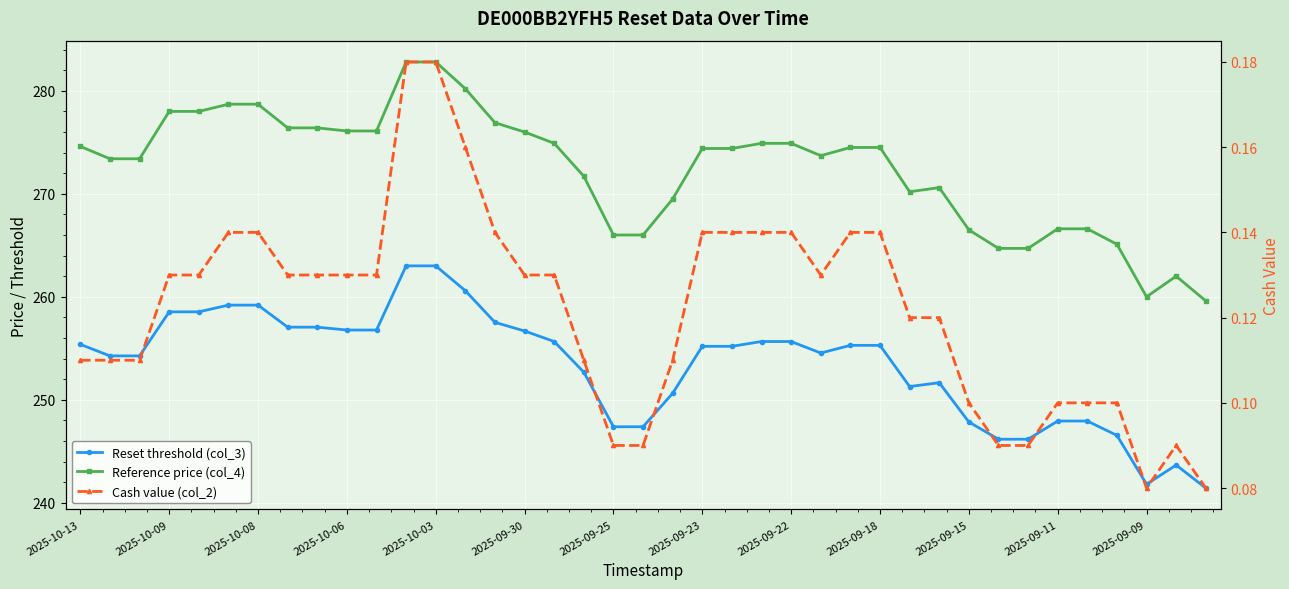

Reading left to right, list all the values displayed in this chart.

Reset threshold (col_3): 255.4	254.3	254.3	258.5	258.5	259.2	259.2	257.1	257.1	256.8	256.8	263.0	263.0	260.6	257.5	256.7	255.7	252.7	247.4	247.4	250.6	255.2	255.2	255.7	255.7	254.5	255.3	255.3	251.3	251.7	247.8	246.2	246.2	247.9	247.9	246.5	241.8	243.7	241.4
Reference price (col_4): 274.6	273.4	273.4	278.0	278.0	278.7	278.7	276.4	276.4	276.1	276.1	282.8	282.8	280.2	276.9	276.0	274.9	271.7	266.0	266.0	269.5	274.4	274.4	274.9	274.9	273.7	274.5	274.5	270.2	270.6	266.5	264.7	264.7	266.6	266.6	265.1	260.0	262.0	259.6
Cash value (col_2): 0.1	0.1	0.1	0.1	0.1	0.1	0.1	0.1	0.1	0.1	0.1	0.2	0.2	0.2	0.1	0.1	0.1	0.1	0.1	0.1	0.1	0.1	0.1	0.1	0.1	0.1	0.1	0.1	0.1	0.1	0.1	0.1	0.1	0.1	0.1	0.1	0.1	0.1	0.1